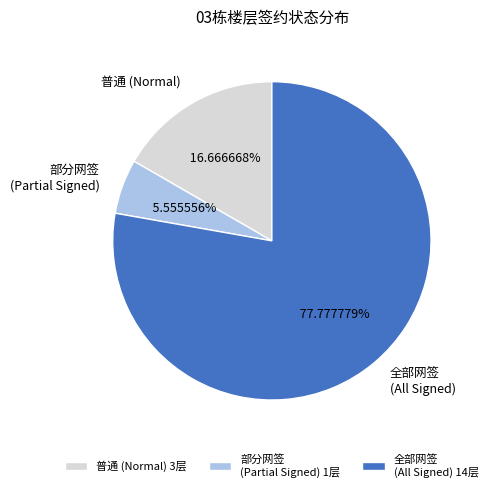

Which has a higher value, 部分网签 (Partial Signed) or 普通 (Normal)?

普通 (Normal)